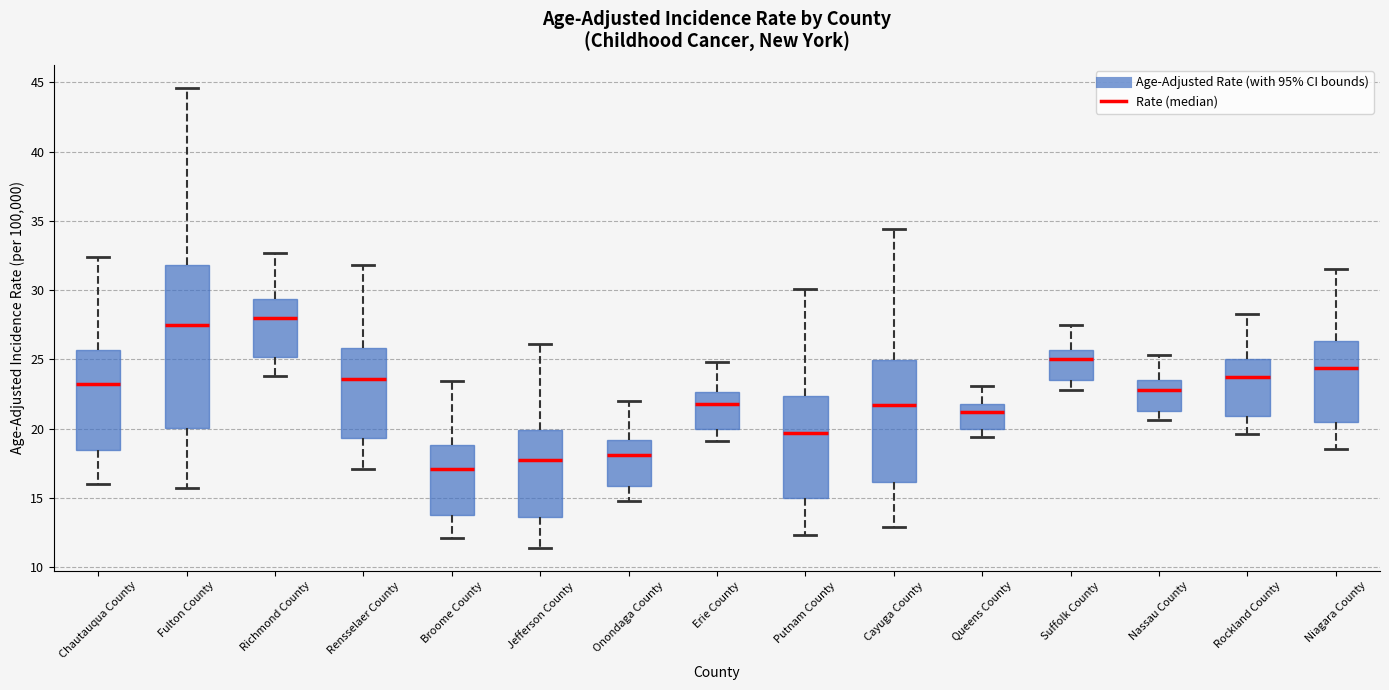

Reading left to right, read every box against the y-axis: the position of its median line, the range the box covers, and the ends of its whiskers. The values are not printed on the chart, so give them approximately, as read against the axis.

Chautauqua County: median 23.0, box 18.5 to 25.5, whiskers 16.0 to 32.5
Fulton County: median 27.5, box 20.0 to 32.0, whiskers 15.5 to 44.5
Richmond County: median 28.0, box 25.0 to 29.5, whiskers 24.0 to 32.5
Rensselaer County: median 23.5, box 19.5 to 26.0, whiskers 17.0 to 32.0
Broome County: median 17.0, box 14.0 to 19.0, whiskers 12.0 to 23.5
Jefferson County: median 17.5, box 13.5 to 20.0, whiskers 11.5 to 26.0
Onondaga County: median 18.0, box 16.0 to 19.0, whiskers 15.0 to 22.0
Erie County: median 22.0, box 20.0 to 22.5, whiskers 19.0 to 25.0
Putnam County: median 19.5, box 15.0 to 22.5, whiskers 12.5 to 30.0
Cayuga County: median 21.5, box 16.0 to 25.0, whiskers 13.0 to 34.5
Queens County: median 21.0, box 20.0 to 22.0, whiskers 19.5 to 23.0
Suffolk County: median 25.0, box 23.5 to 25.5, whiskers 23.0 to 27.5
Nassau County: median 23.0, box 21.5 to 23.5, whiskers 20.5 to 25.5
Rockland County: median 23.5, box 21.0 to 25.0, whiskers 19.5 to 28.5
Niagara County: median 24.5, box 20.5 to 26.5, whiskers 18.5 to 31.5